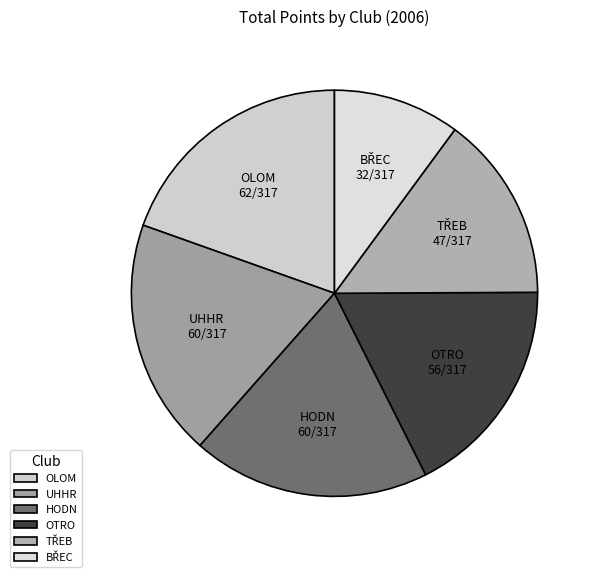

Does OLOM represent more than half of the total?

No